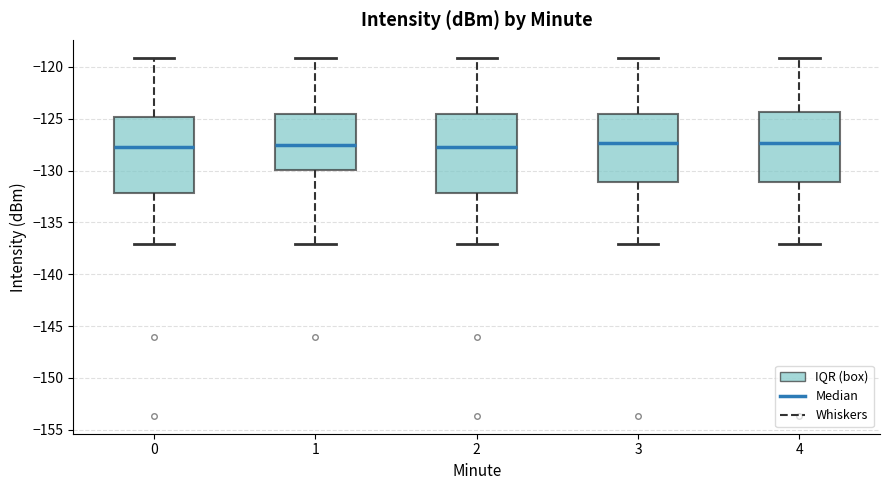

Where is the upper edge of the box at x = 0 on the y-axis? The values are not printed on the chart, so give them approximately, as read against the axis.

-125.0